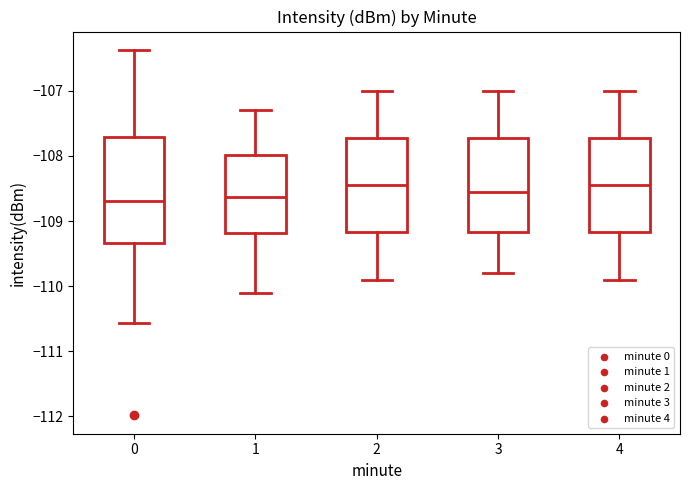

Reading left to right, read every box against the y-axis: the position of its median line, the range the box covers, and the ends of its whiskers. The values are not printed on the chart, so give them approximately, as read against the axis.

0: median -108.7, box -109.3 to -107.7, whiskers -110.6 to -106.4
1: median -108.6, box -109.2 to -108.0, whiskers -110.1 to -107.3
2: median -108.4, box -109.2 to -107.7, whiskers -109.9 to -107.0
3: median -108.5, box -109.2 to -107.7, whiskers -109.8 to -107.0
4: median -108.4, box -109.2 to -107.7, whiskers -109.9 to -107.0